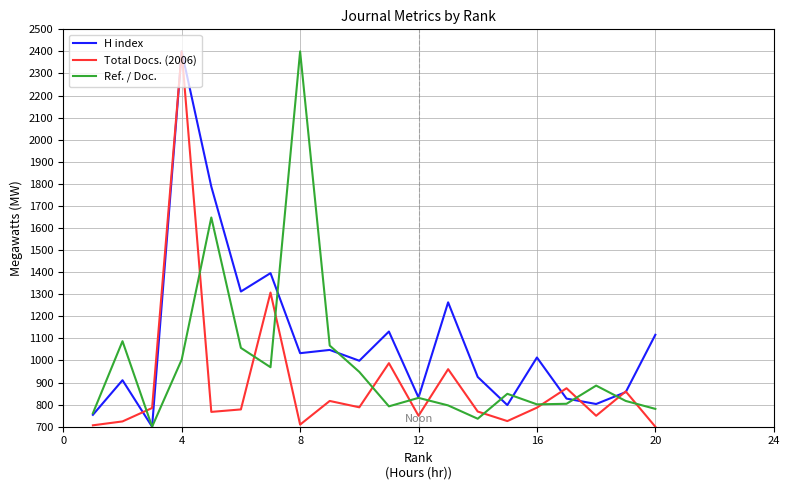

Rank the series by their average value, from lowest to highest.

Total Docs. (2006), Ref. / Doc., H index